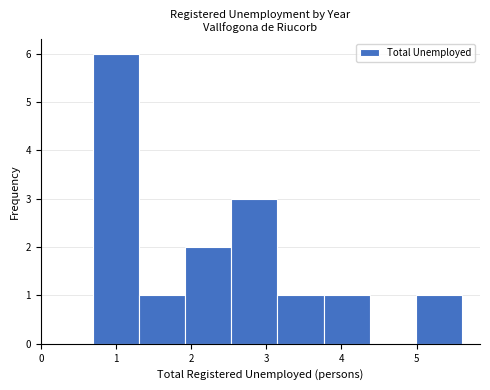

Reading left to right, list every bar in this chart as the range it spans on the x-axis followed by its height. Neither the bar edges nor the heights are printed on the chart, so give them approximately, as read against the axes.

0.7 to 1.3: 6
1.3 to 1.9: 1
1.9 to 2.5: 2
2.5 to 3.2: 3
3.2 to 3.8: 1
3.8 to 4.4: 1
4.4 to 5.0: 0
5.0 to 5.6: 1